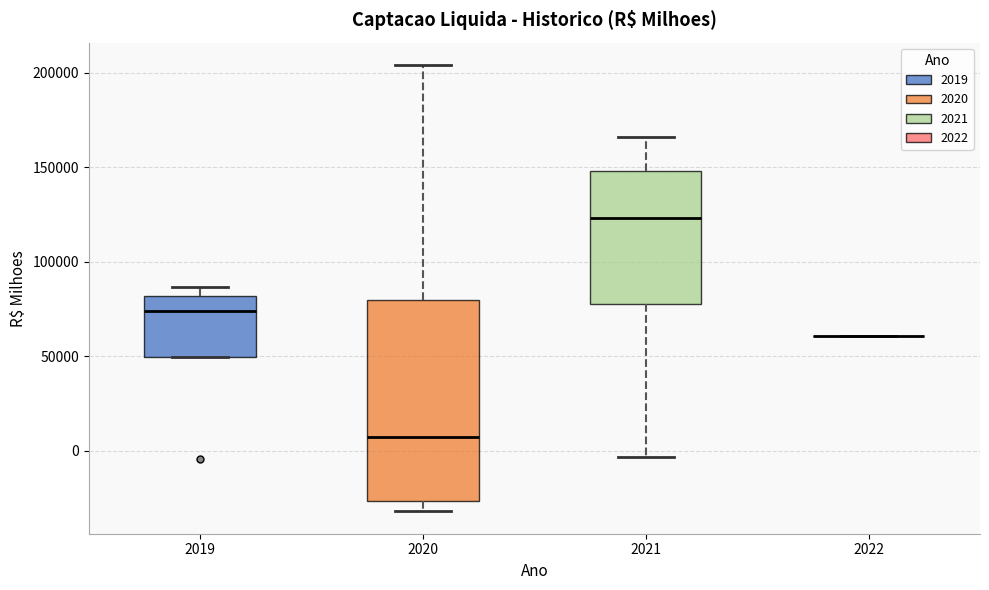

Reading left to right, transcribe this box plot: for each box, give where its median line is, the range the box spans, and where its two whiskers end, as read against the y-axis. The values are not printed on the chart, so give them approximately, as read against the axis.

2019: median 75000, box 50000 to 80000, whiskers 50000 to 85000
2020: median 5000, box -25000 to 80000, whiskers -30000 to 205000
2021: median 125000, box 80000 to 150000, whiskers -5000 to 165000
2022: box collapsed to a line at 60000, whiskers 60000 to 60000